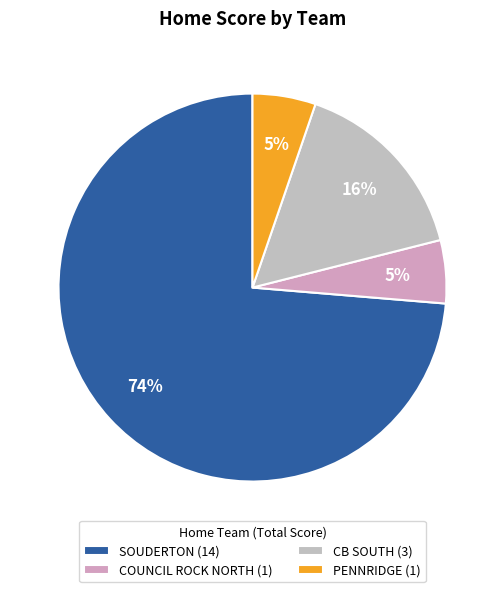

How many segments does this pie chart have?

4